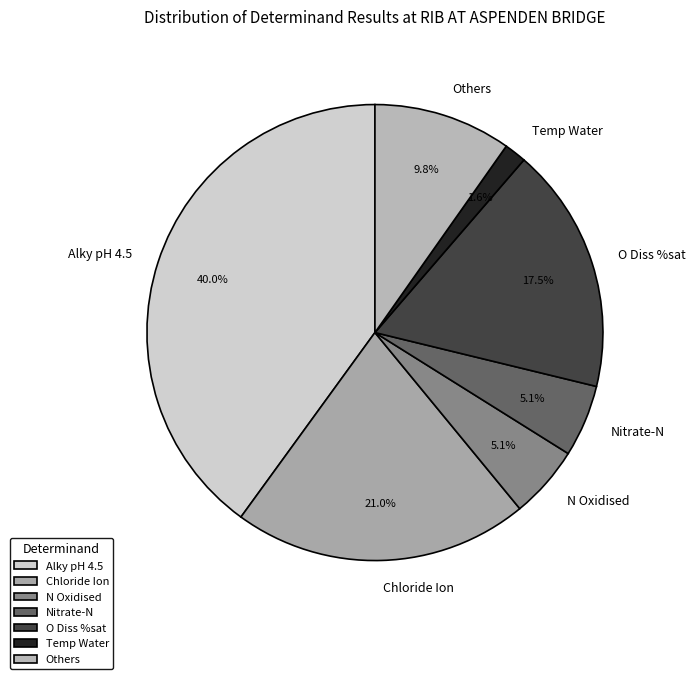

How much of the chart is everything except Others?

90.2%